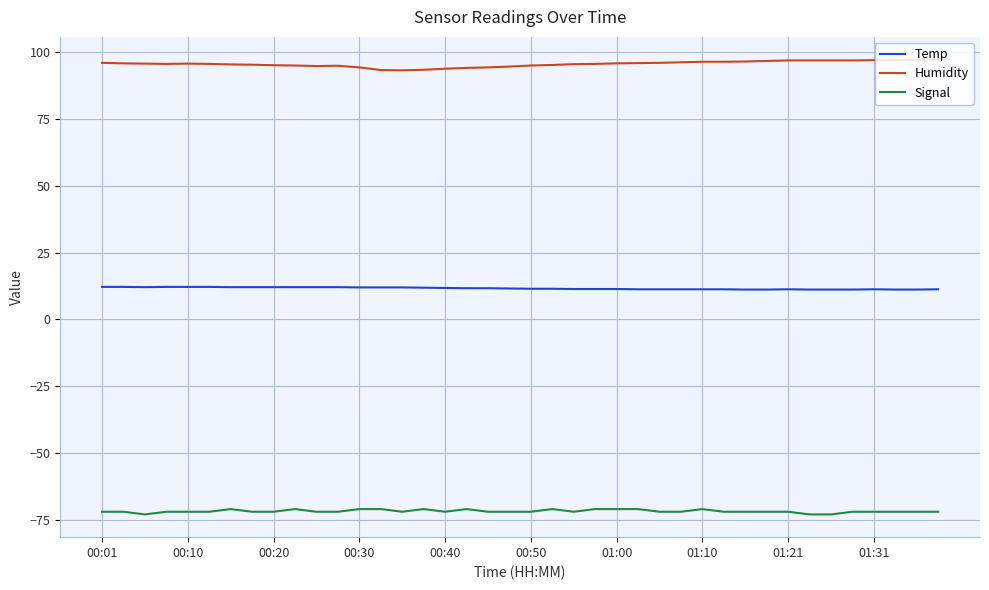

Which series has the largest total across all categories?

Humidity